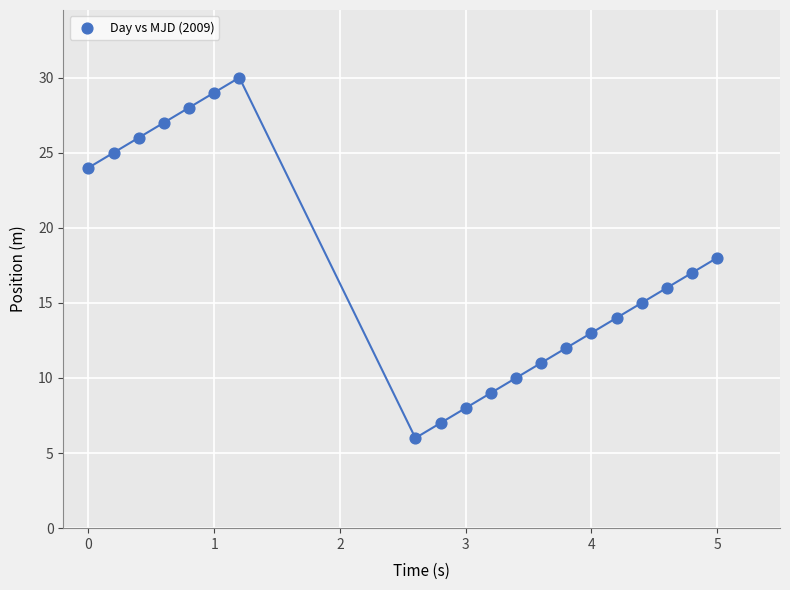

What is the range of Y values (max minus min)?

24